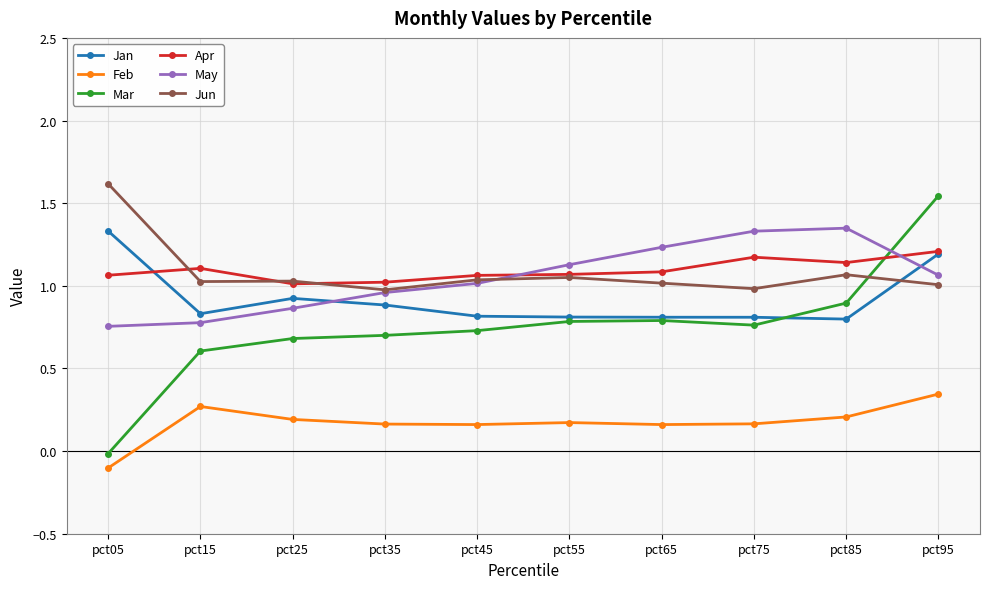

At how many categories does at least one series exceed 0?

10